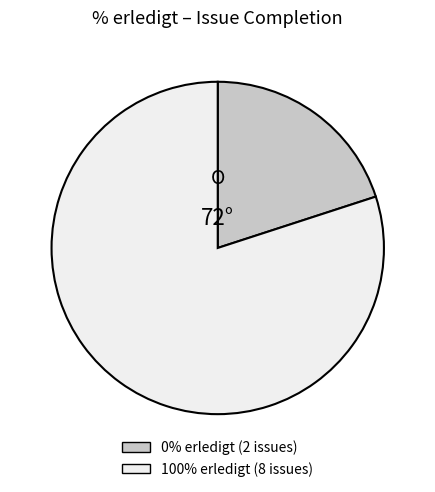

How many slices are in this pie chart?

2